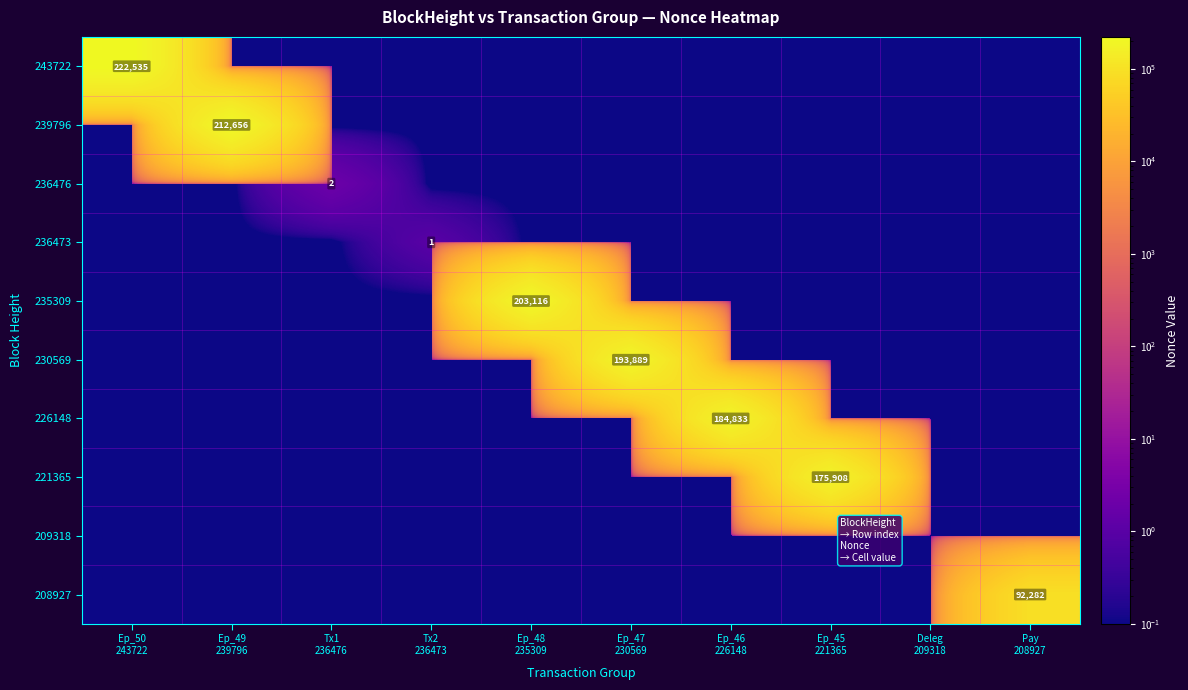

Is it true that 235309 equals 203116.0 at Ep_48 235309?

True